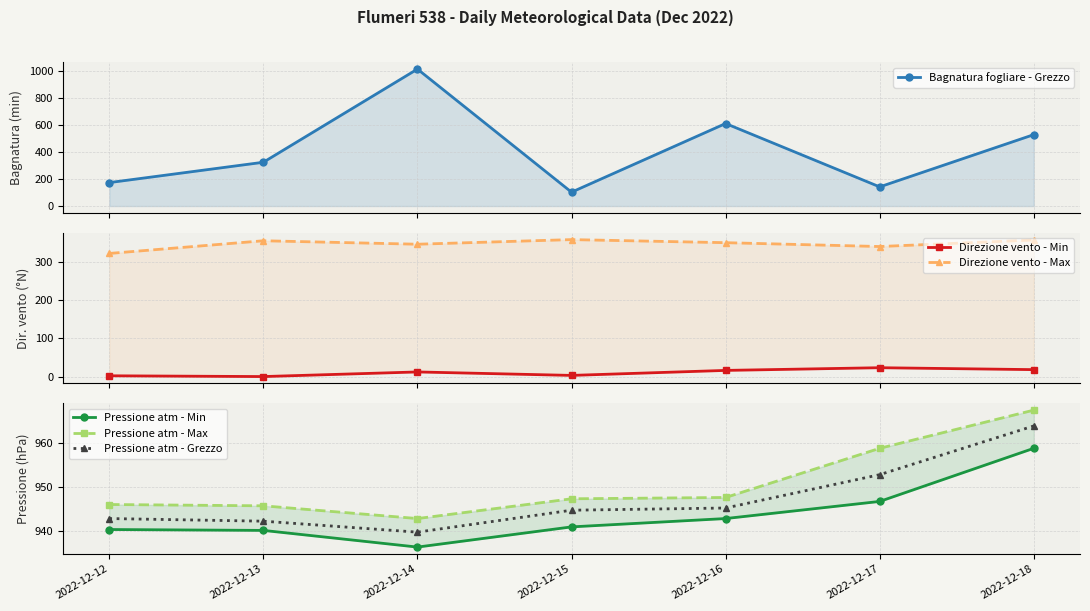

What is the spread (max minus min) of values at 2022-12-15?

943.3